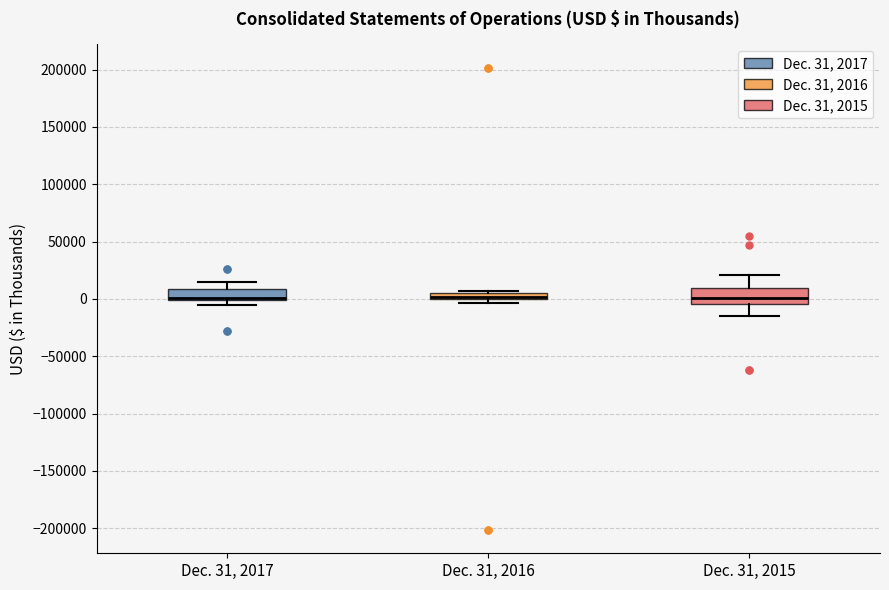

Where is the lower edge of the box for Dec. 31, 2016 on the y-axis? The values are not printed on the chart, so give them approximately, as read against the axis.

0